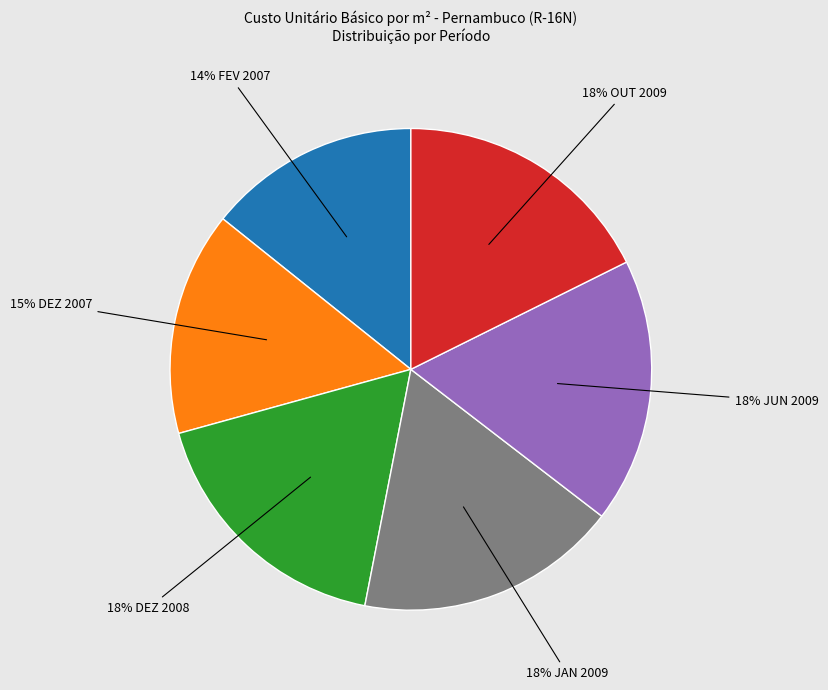

To the nearest percent, what is the difference between the largest and smallest slice percentages?

4%